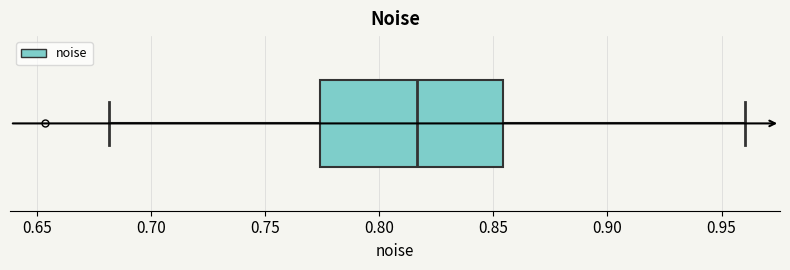

Where does the right whisker of the box end on the x-axis? The values are not printed on the chart, so give them approximately, as read against the axis.

0.960